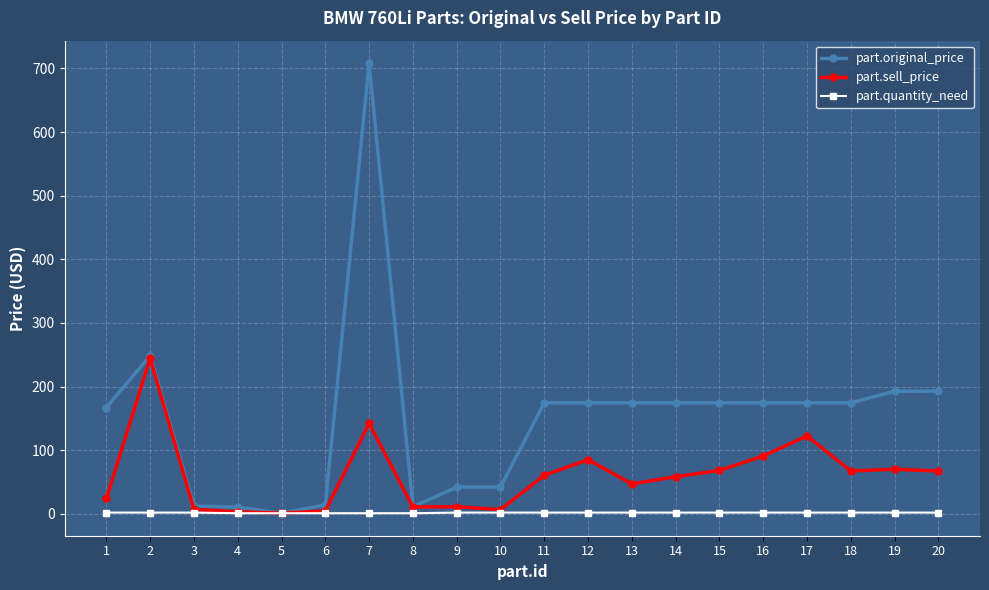

At which category does the chart reach its peak across all series?

7